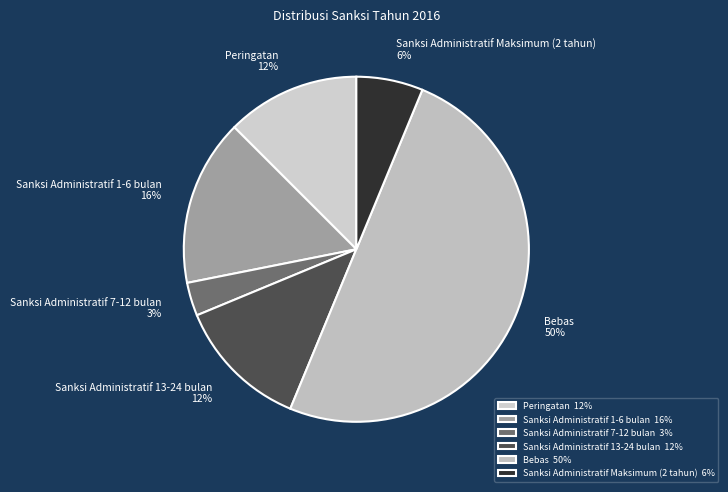

Which has a higher value, Sanksi Administratif 7-12 bulan or Bebas?

Bebas